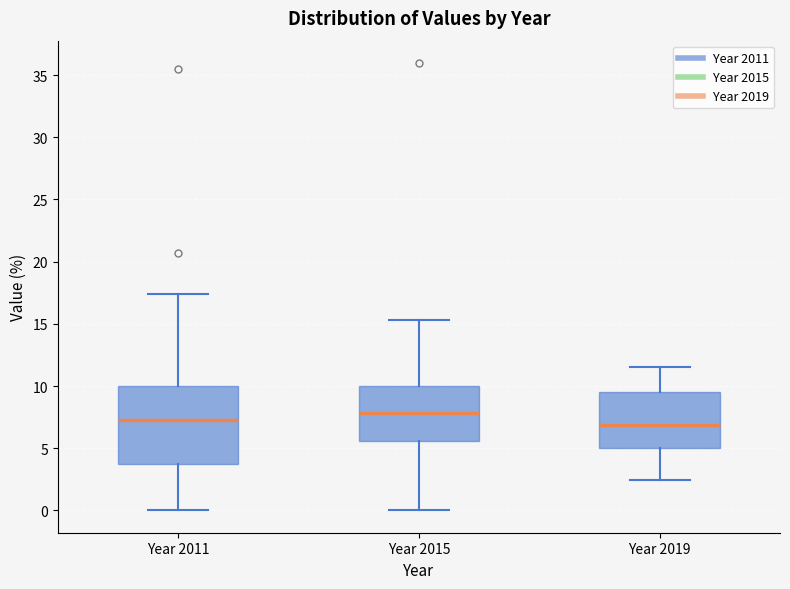

Where is the upper edge of the box for Year 2015 on the y-axis? The values are not printed on the chart, so give them approximately, as read against the axis.

10.0